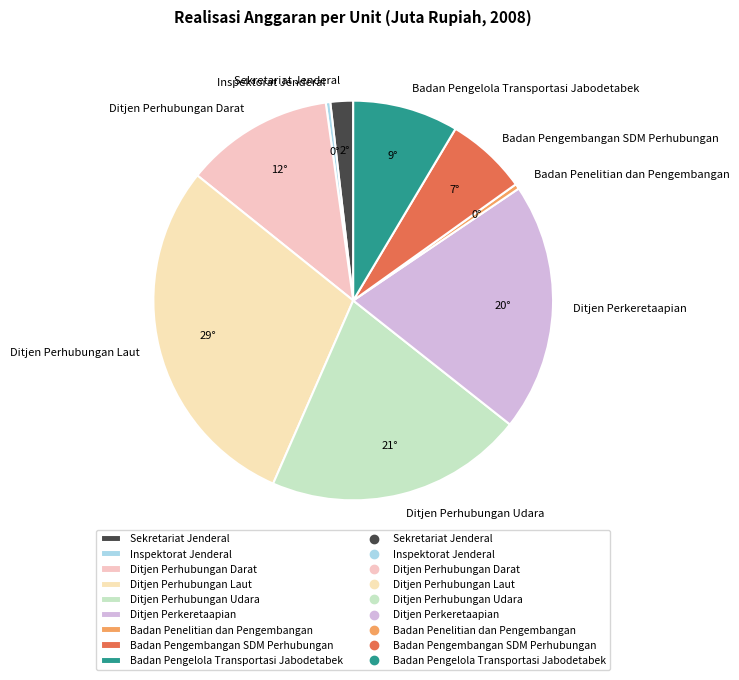

Approximately how many times larger is the value at Ditjen Perhubungan Laut compared to Sekretariat Jenderal?

15.9